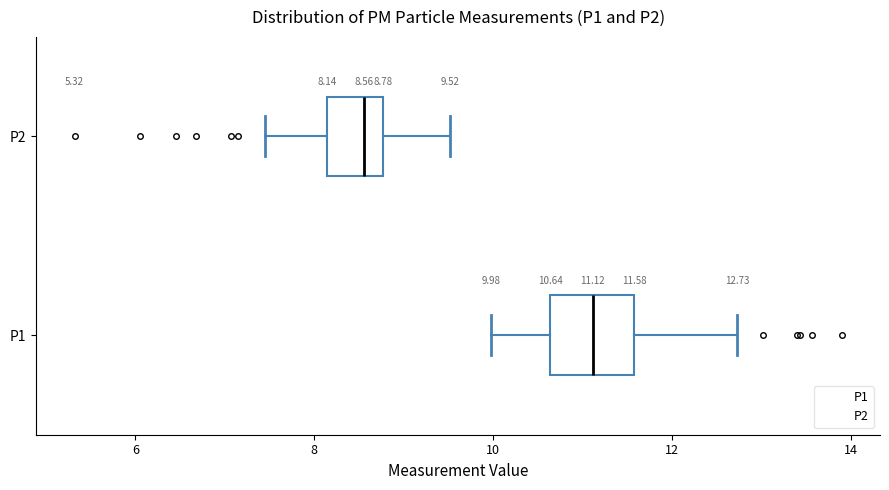

Which box has the furthest to the right median line?

P1